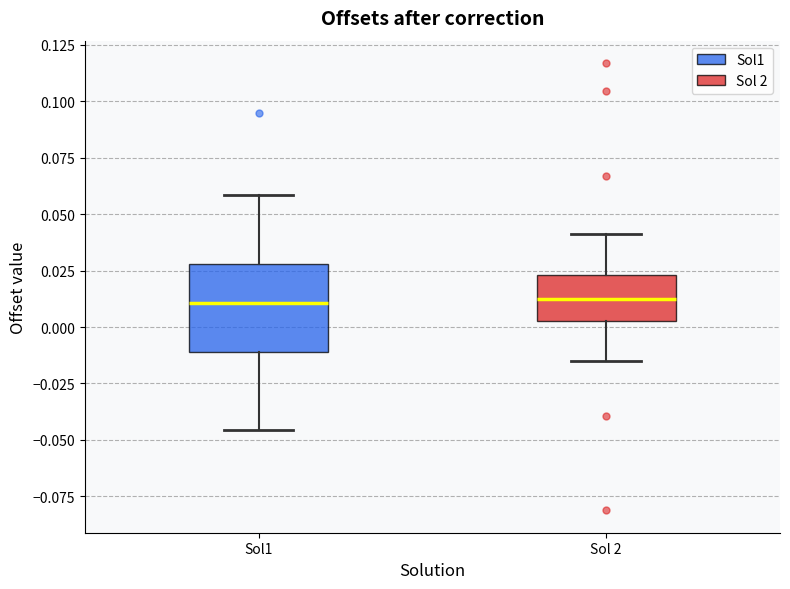

Comparing the boxes themselves (not the whiskers), which one is the tallest?

Sol1